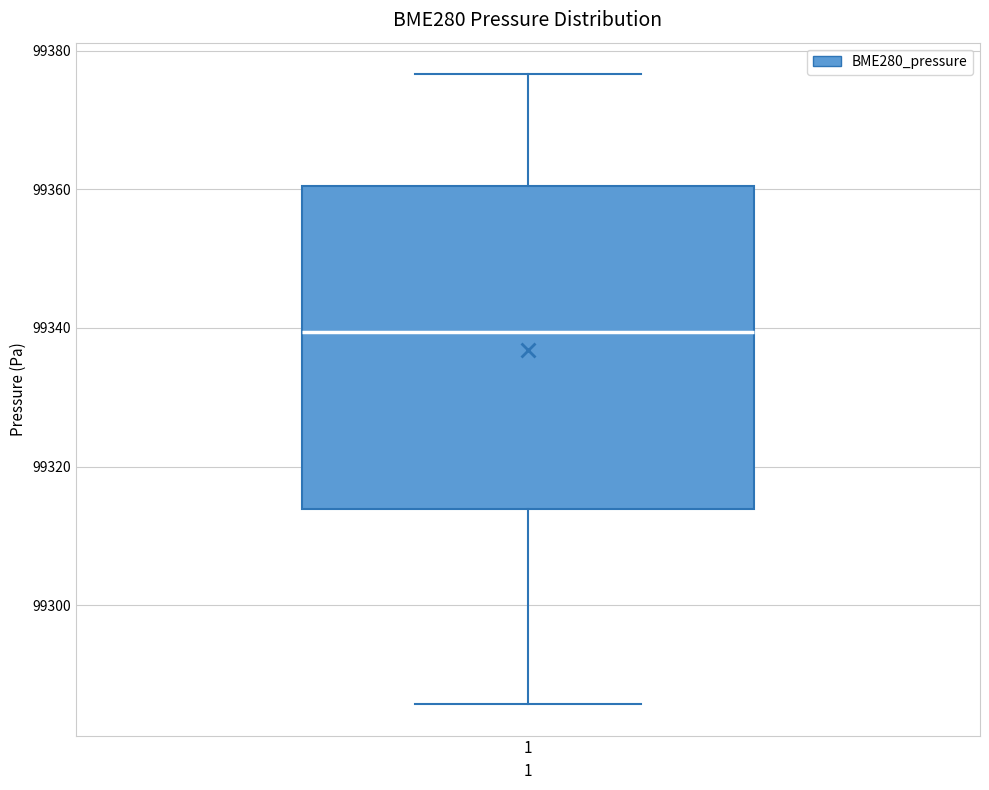

Where is the lower edge of the box at x = 1 on the y-axis? The values are not printed on the chart, so give them approximately, as read against the axis.

99314